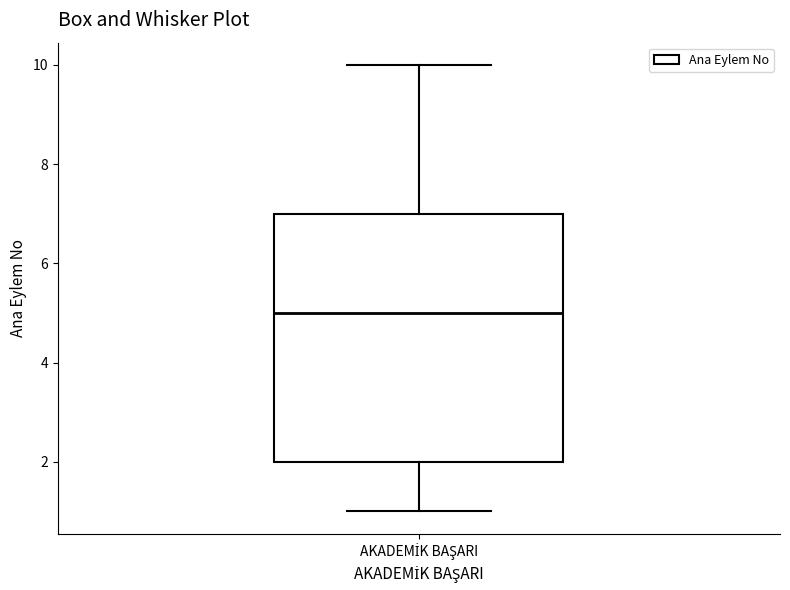

Where is the lower edge of the box for AKADEMİK BAŞARI on the y-axis? The values are not printed on the chart, so give them approximately, as read against the axis.

2